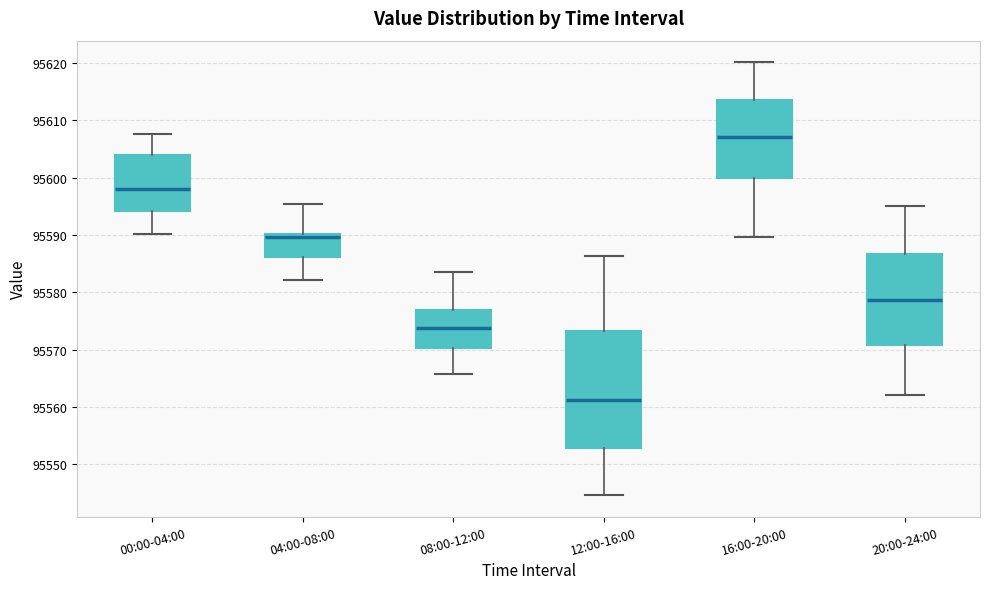

Reading left to right, read every box against the y-axis: the position of its median line, the range the box covers, and the ends of its whiskers. The values are not printed on the chart, so give them approximately, as read against the axis.

00:00-04:00: median 95598, box 95594 to 95604, whiskers 95590 to 95608
04:00-08:00: median 95590 (just below the box's upper edge), box 95586 to 95590, whiskers 95582 to 95595
08:00-12:00: median 95574, box 95570 to 95577, whiskers 95566 to 95584
12:00-16:00: median 95561, box 95553 to 95573, whiskers 95545 to 95586
16:00-20:00: median 95607, box 95600 to 95613, whiskers 95590 to 95620
20:00-24:00: median 95579, box 95571 to 95587, whiskers 95562 to 95595